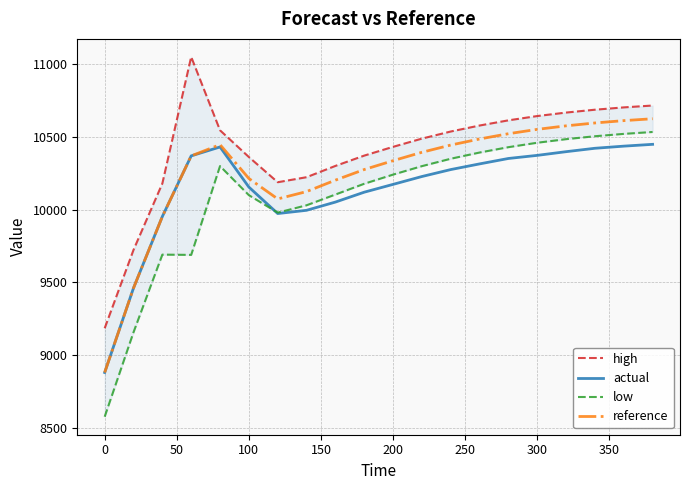

The actual series shows 2102.5 at 300. True or false?

False